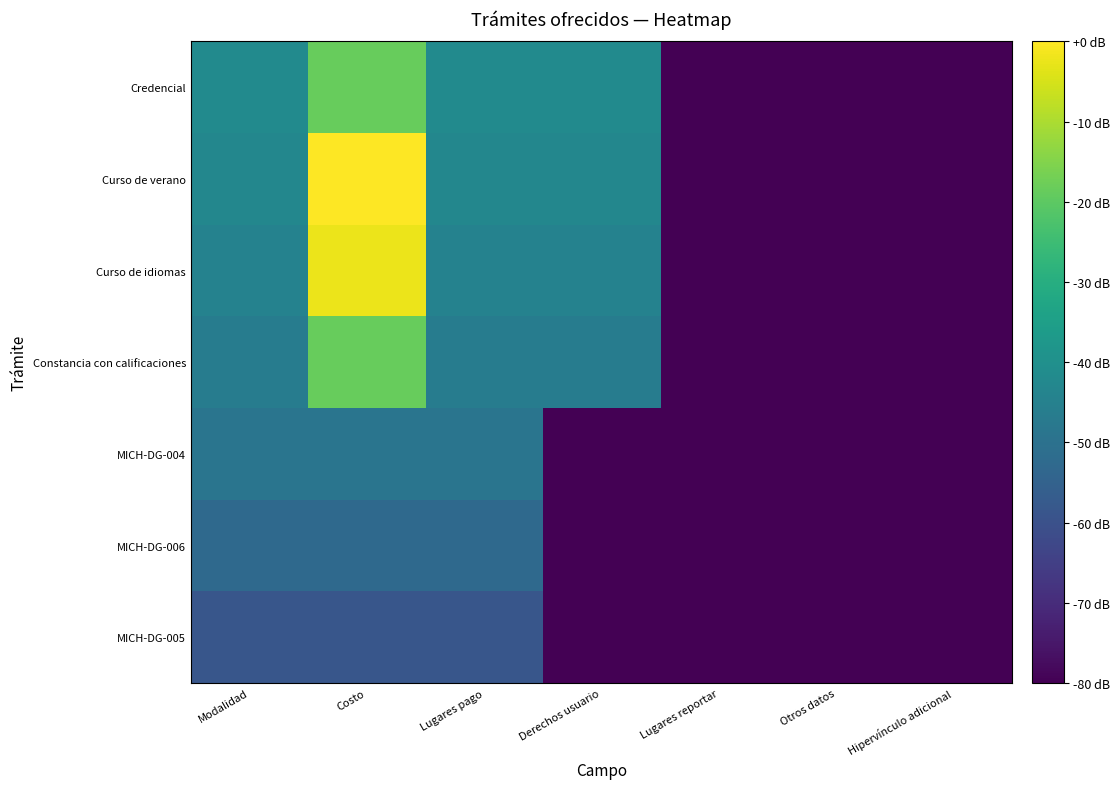

Reading right to left, what are all the values shown in this chart?

MICH-DG-005: Hipervínculo adicional=-80.0	Otros datos=-80.0	Lugares reportar=-80.0	Derechos usuario=-80.0	Lugares pago=-58.6	Costo=-58.6	Modalidad=-58.6
MICH-DG-006: Hipervínculo adicional=-80.0	Otros datos=-80.0	Lugares reportar=-80.0	Derechos usuario=-80.0	Lugares pago=-52.6	Costo=-52.6	Modalidad=-52.6
MICH-DG-004: Hipervínculo adicional=-80.0	Otros datos=-80.0	Lugares reportar=-80.0	Derechos usuario=-80.0	Lugares pago=-49.0	Costo=-49.0	Modalidad=-49.0
Constancia con calificaciones: Hipervínculo adicional=-80.0	Otros datos=-80.0	Lugares reportar=-80.0	Derechos usuario=-46.5	Lugares pago=-46.5	Costo=-18.6	Modalidad=-46.5
Curso de idiomas: Hipervínculo adicional=-80.0	Otros datos=-80.0	Lugares reportar=-80.0	Derechos usuario=-44.6	Lugares pago=-44.6	Costo=-2.3	Modalidad=-44.6
Curso de verano: Hipervínculo adicional=-80.0	Otros datos=-80.0	Lugares reportar=-80.0	Derechos usuario=-43.0	Lugares pago=-43.0	Costo=0.0	Modalidad=-43.0
Credencial: Hipervínculo adicional=-80.0	Otros datos=-80.0	Lugares reportar=-80.0	Derechos usuario=-41.7	Lugares pago=-41.7	Costo=-18.6	Modalidad=-41.7